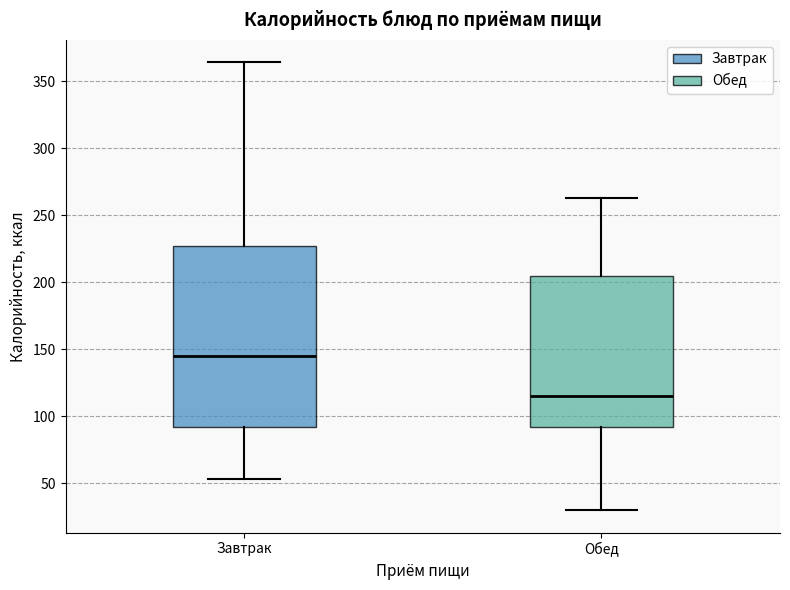

Reading left to right, read every box against the y-axis: the position of its median line, the range the box covers, and the ends of its whiskers. The values are not printed on the chart, so give them approximately, as read against the axis.

Завтрак: median 145, box 90 to 225, whiskers 55 to 365
Обед: median 115, box 90 to 205, whiskers 30 to 265